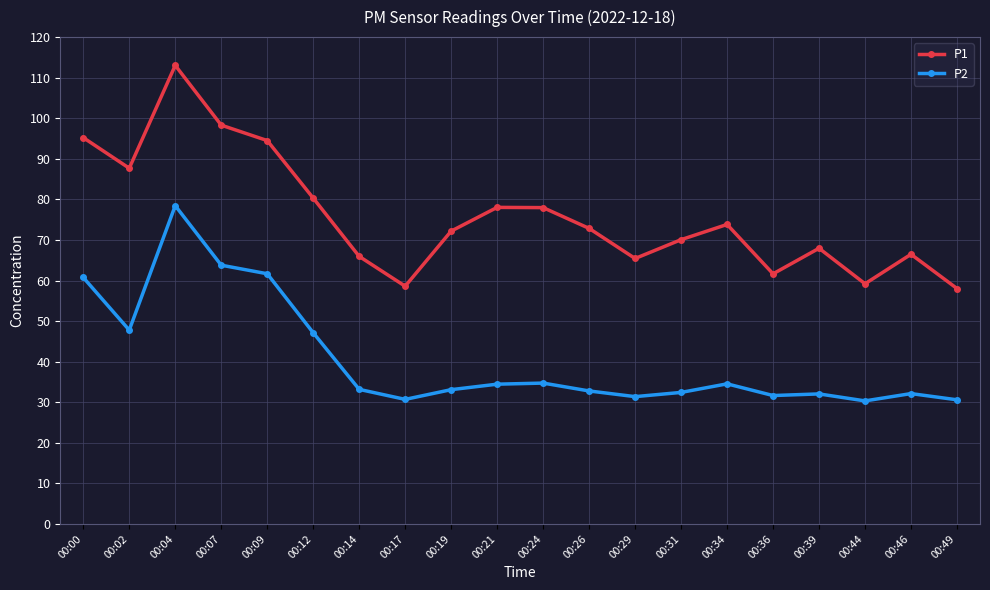

How many distinct data groups are displayed?

2